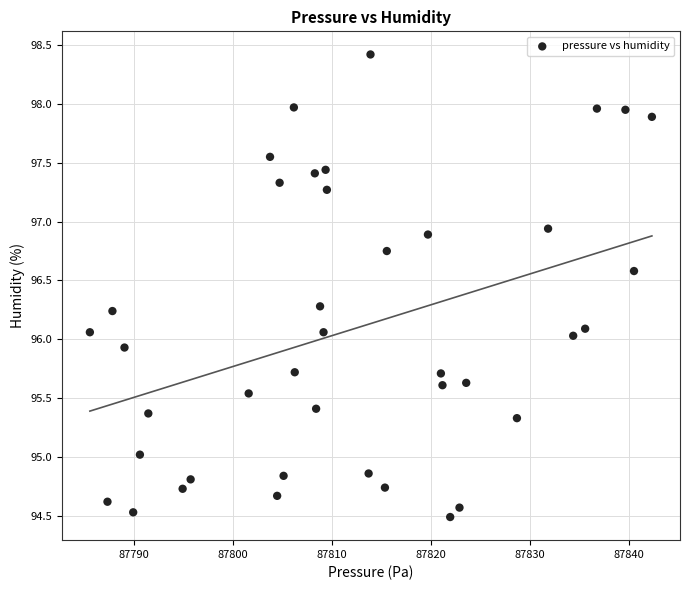

What is the range of Y values (max minus min)?

3.9